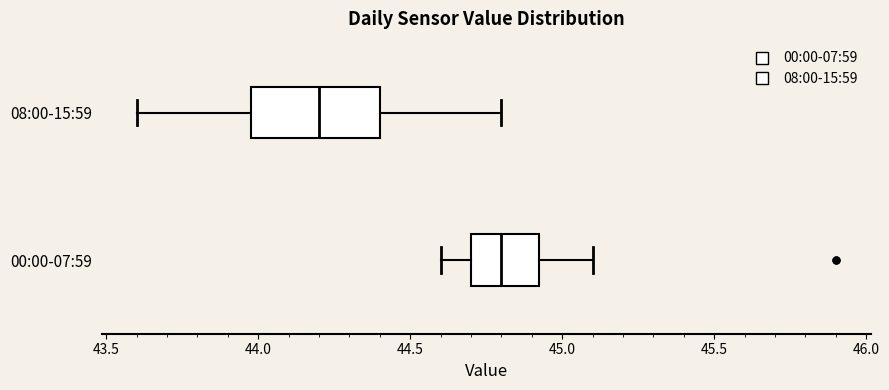

Where does the median line of the box for 00:00-07:59 sit on the x-axis? The values are not printed on the chart, so give them approximately, as read against the axis.

44.80